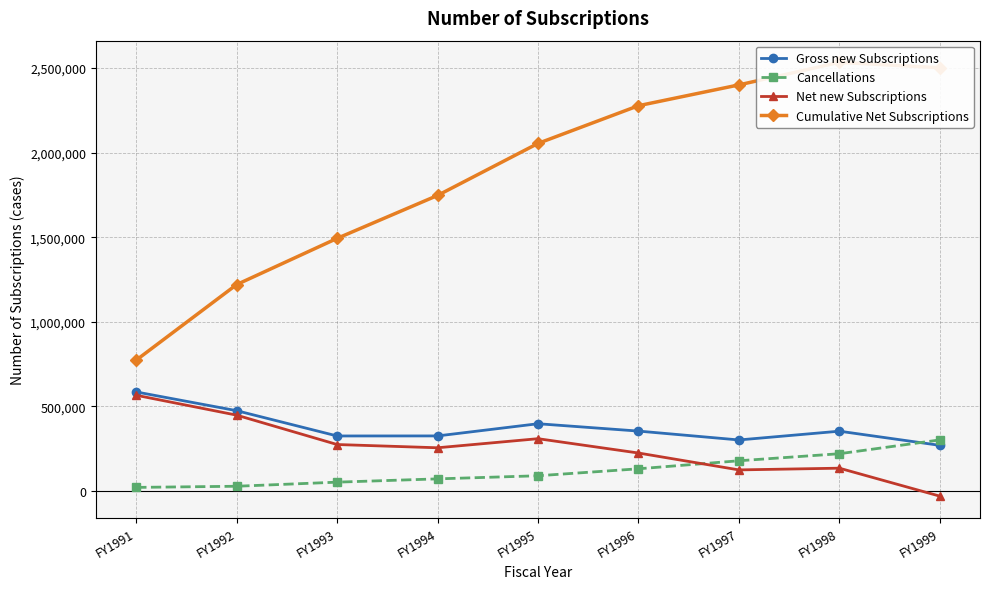

What is the difference between the second highest and second lowest values in the Gross new Subscriptions series?

173177